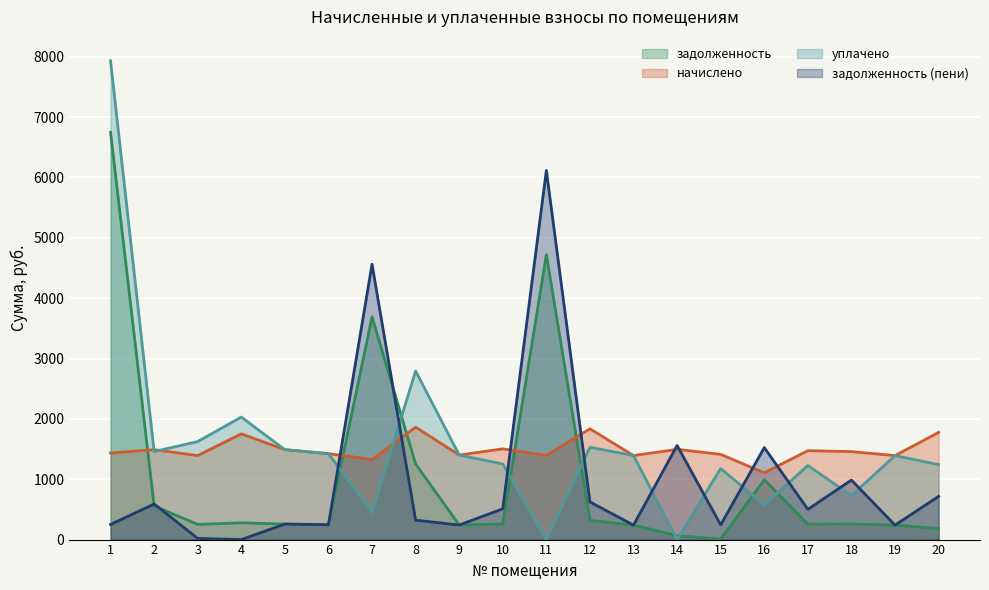

At which category is the sum across all series the highest?

1